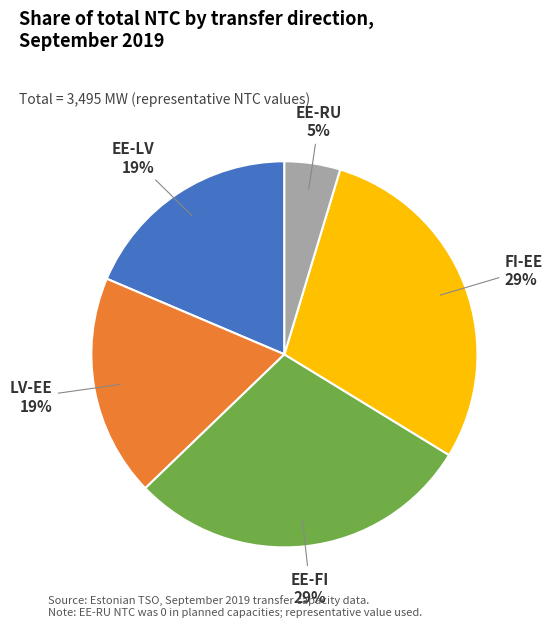

Does any single category account for the majority?

No